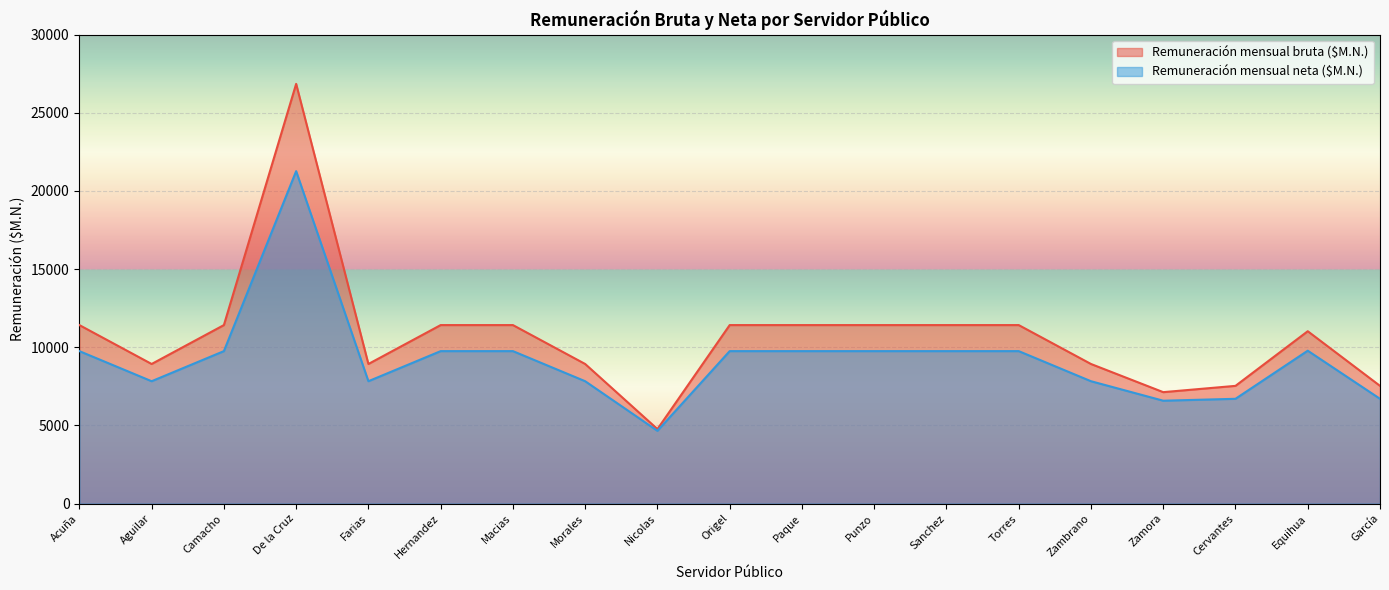

Where is the first local minimum for Remuneración mensual bruta ($M.N.)?

Aguilar